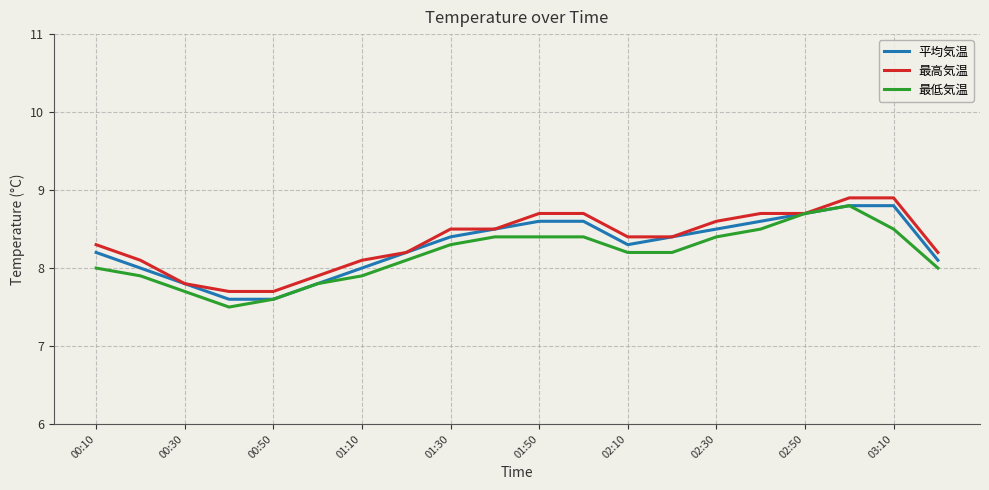

What is the maximum value for 最高気温?

8.9